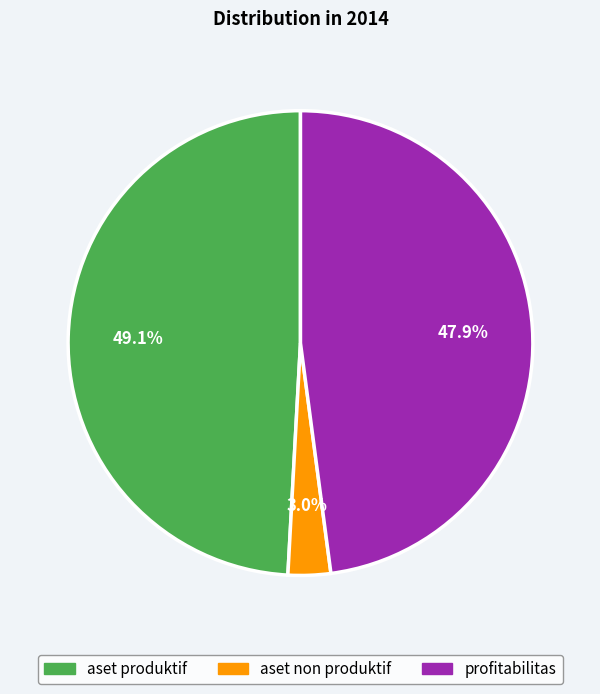

To the nearest percent, what portion does aset produktif represent?

49%